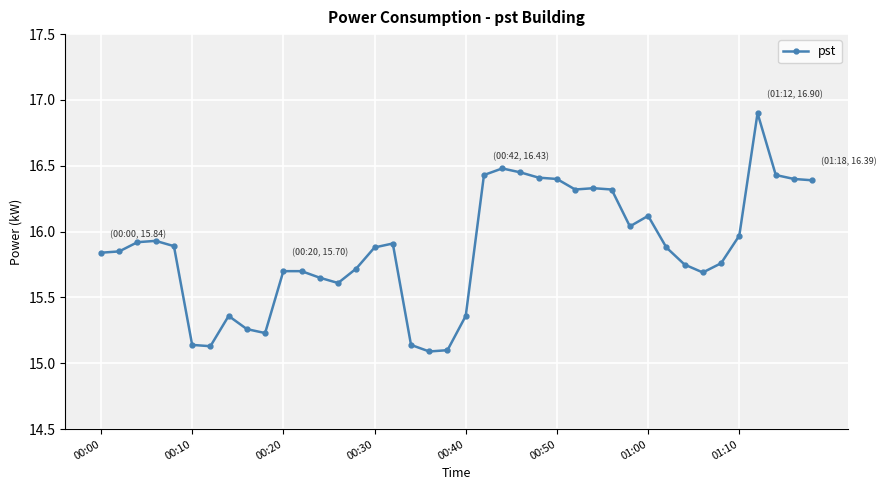

True or false: the data has more than 0 interior local peaks.

True